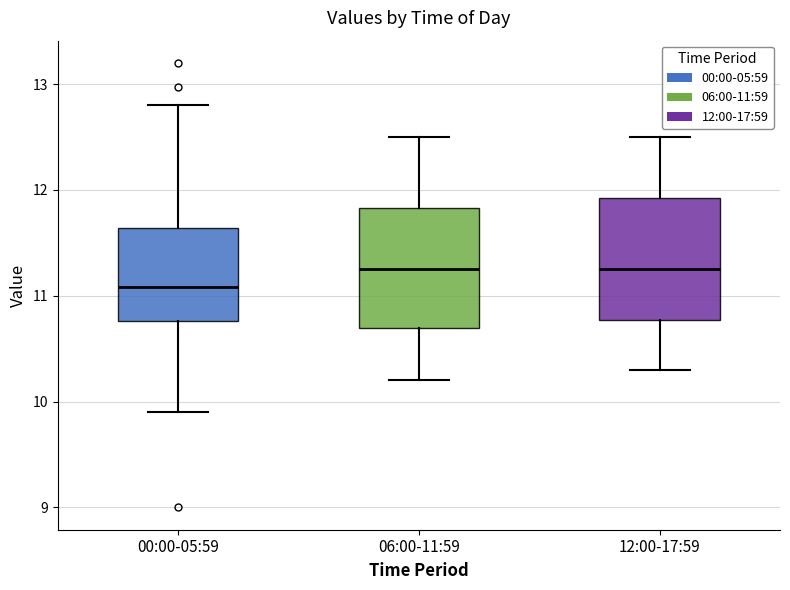

Reading left to right, transcribe this box plot: for each box, give where its median line is, the range the box spans, and where its two whiskers end, as read against the y-axis. The values are not printed on the chart, so give them approximately, as read against the axis.

00:00-05:59: median 11.1, box 10.8 to 11.6, whiskers 9.9 to 12.8
06:00-11:59: median 11.3, box 10.7 to 11.8, whiskers 10.2 to 12.5
12:00-17:59: median 11.3, box 10.8 to 11.9, whiskers 10.3 to 12.5